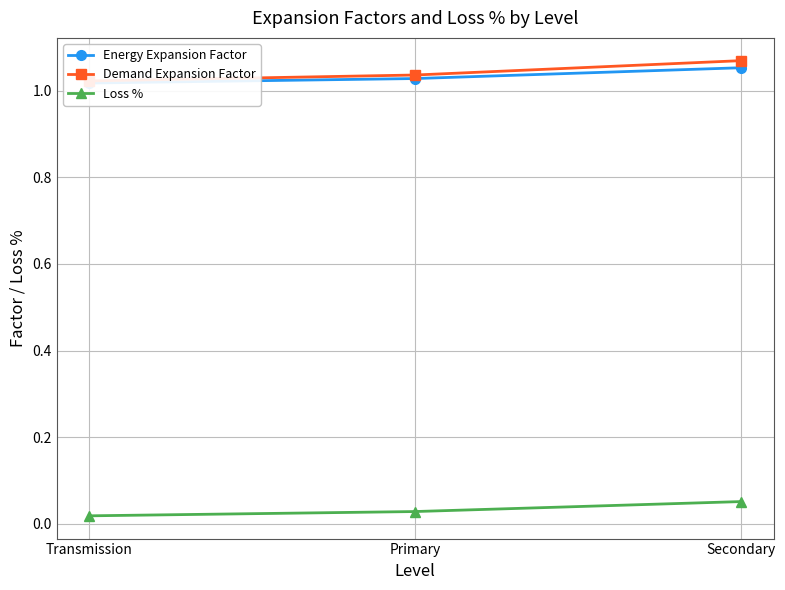

What are all the series names shown in the legend?

Energy Expansion Factor, Demand Expansion Factor, Loss %